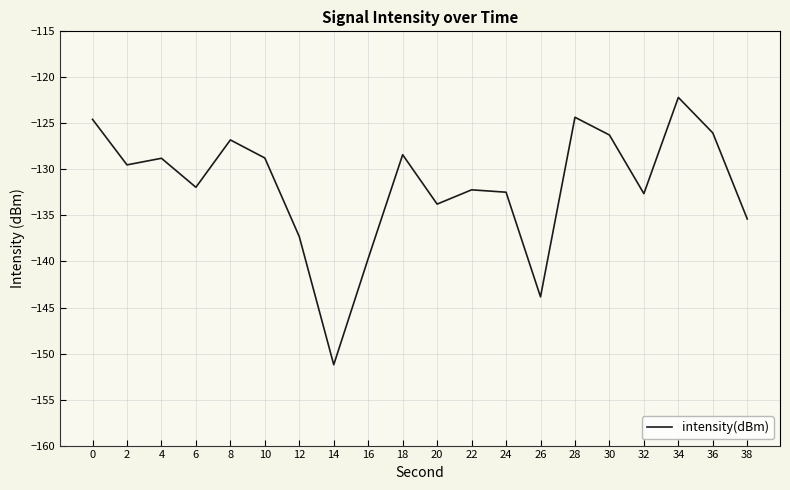

How many lines are shown in the chart?

1